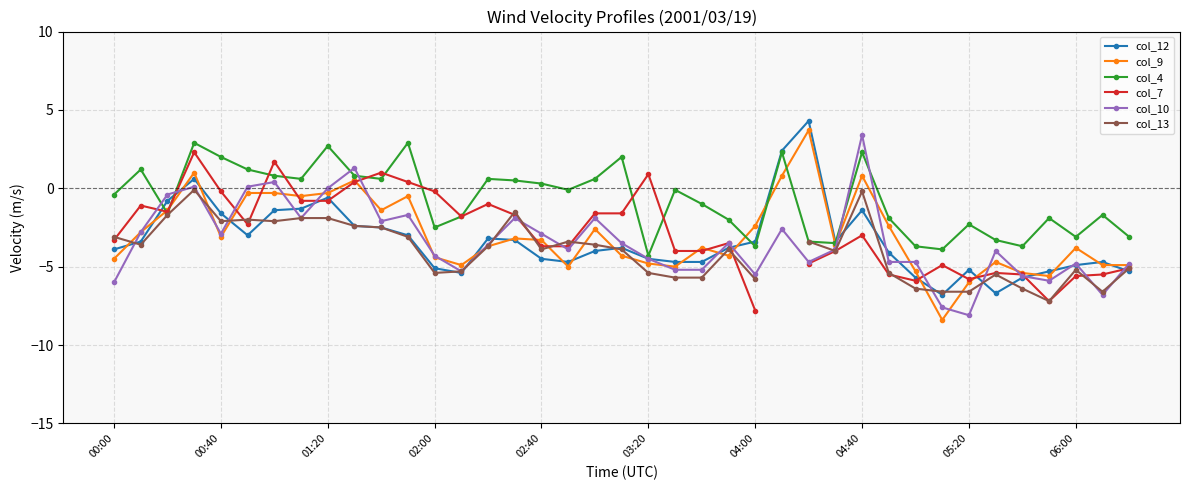

True or false: col_13 and col_4 cross at least once.

False